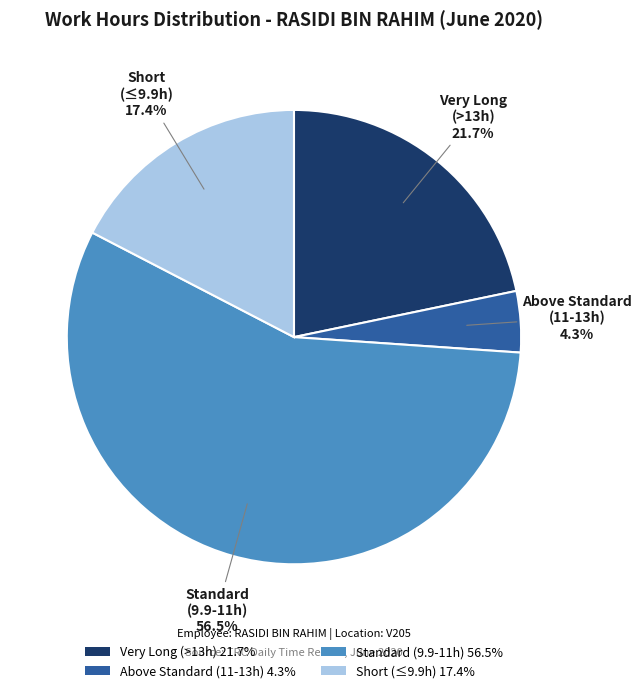

Combined, do Standard (9.9-11h) 56.5% and Above Standard (11-13h) 4.3% account for over 50%?

Yes